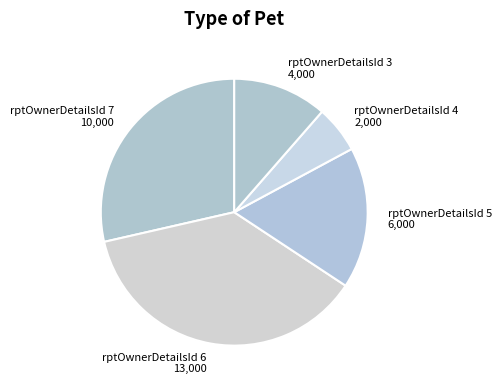

Which has a higher value, rptOwnerDetailsId 4 2,000 or rptOwnerDetailsId 6 13,000?

rptOwnerDetailsId 6 13,000